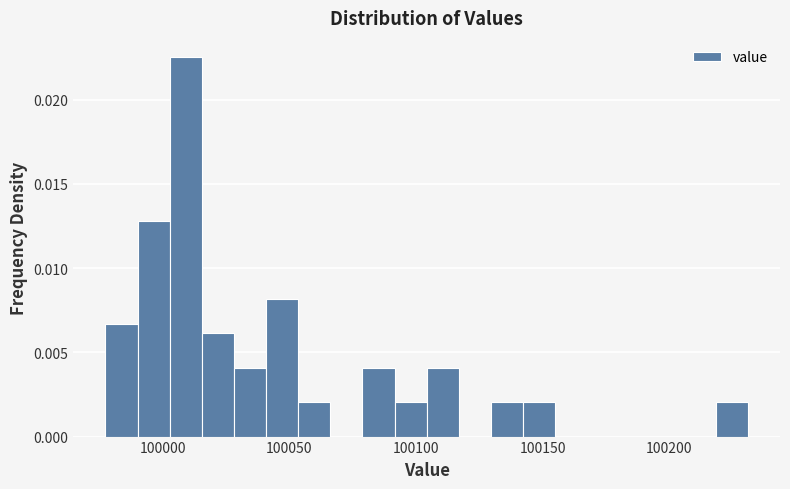

Around what value on the x-axis is the tallest bar? Give the approximate position of its centre, as read against the axis.

100010